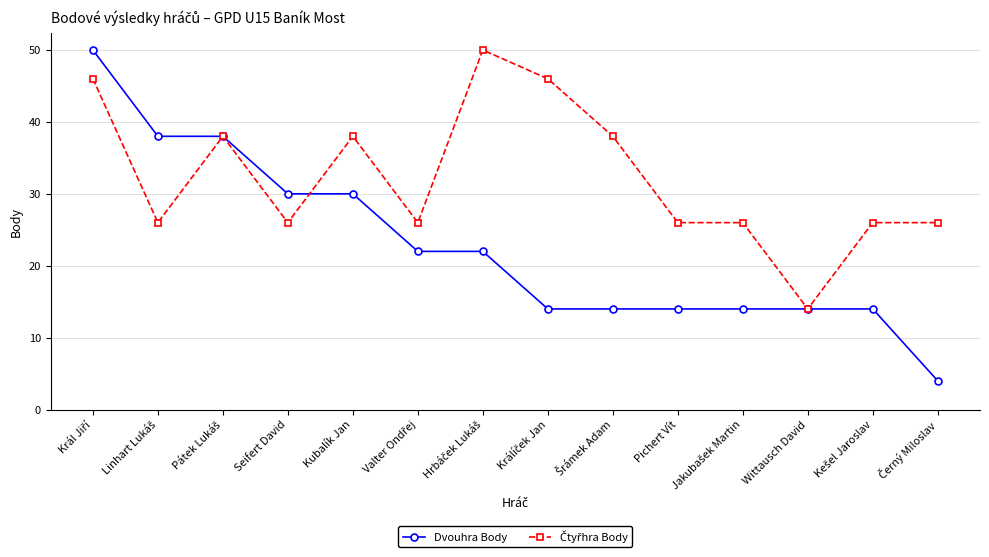

Count the number of categories in the chart.

14